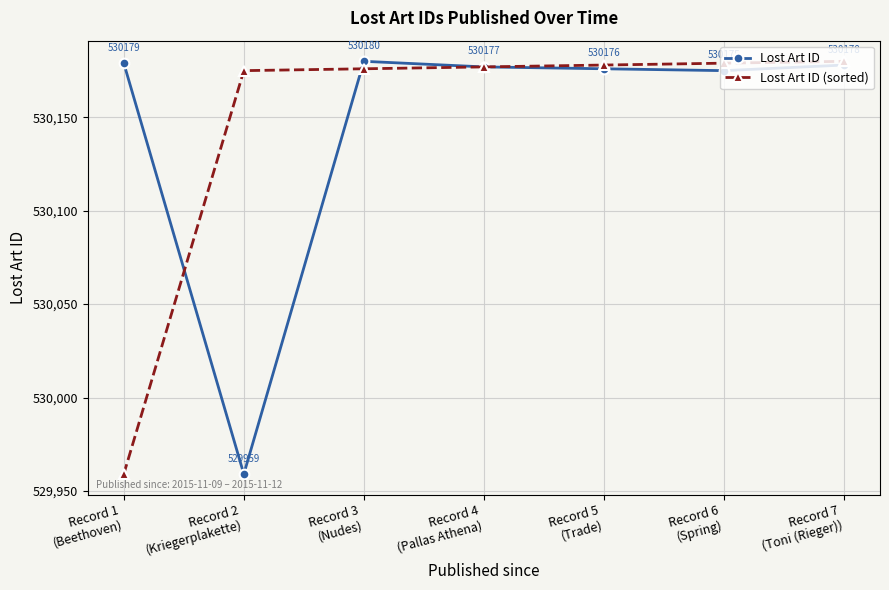

At how many categories does at least one series exceed 529996?

7